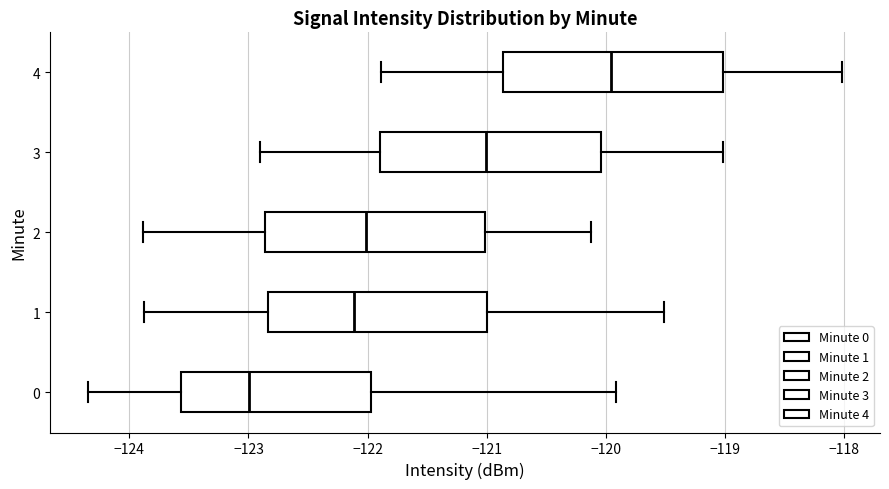

Reading bottom to top, read every box against the x-axis: the position of its median line, the range the box covers, and the ends of its whiskers. The values are not printed on the chart, so give them approximately, as read against the axis.

0: median -123.0, box -123.6 to -122.0, whiskers -124.4 to -119.9
1: median -122.1, box -122.8 to -121.0, whiskers -123.9 to -119.5
2: median -122.0, box -122.9 to -121.0, whiskers -123.9 to -120.1
3: median -121.0, box -121.9 to -120.0, whiskers -122.9 to -119.0
4: median -120.0, box -120.9 to -119.0, whiskers -121.9 to -118.0